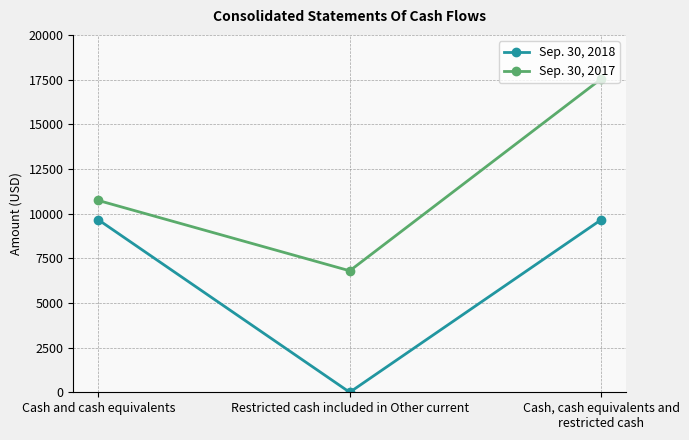

How many Sep. 30, 2018 values are between 0 and 9650?

3